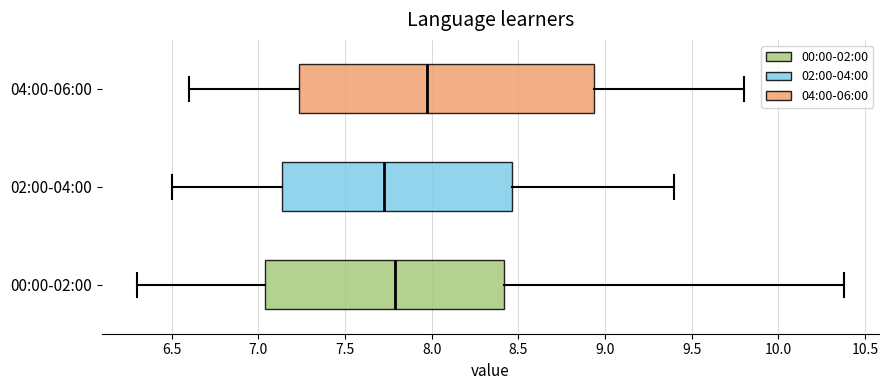

Reading bottom to top, read every box against the x-axis: the position of its median line, the range the box covers, and the ends of its whiskers. The values are not printed on the chart, so give them approximately, as read against the axis.

00:00-02:00: median 7.80, box 7.05 to 8.40, whiskers 6.30 to 10.40
02:00-04:00: median 7.75, box 7.15 to 8.45, whiskers 6.50 to 9.40
04:00-06:00: median 8.00, box 7.25 to 8.95, whiskers 6.60 to 9.80